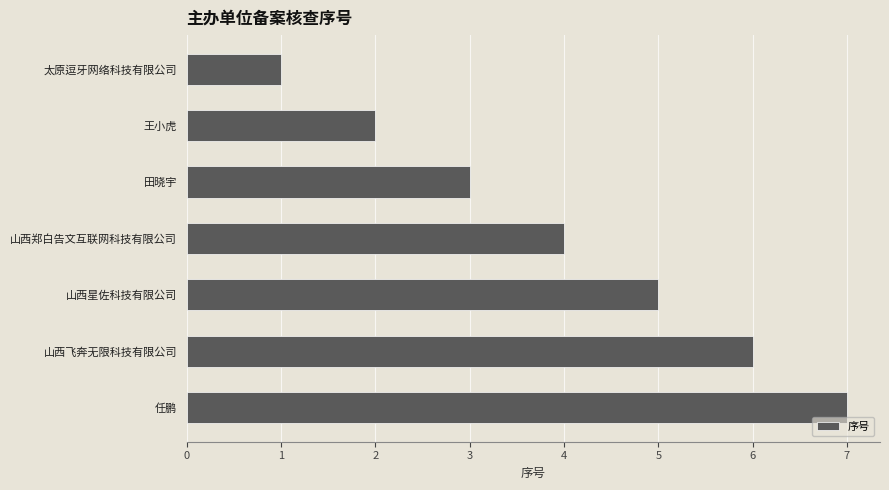

What is the sum of all values?

28